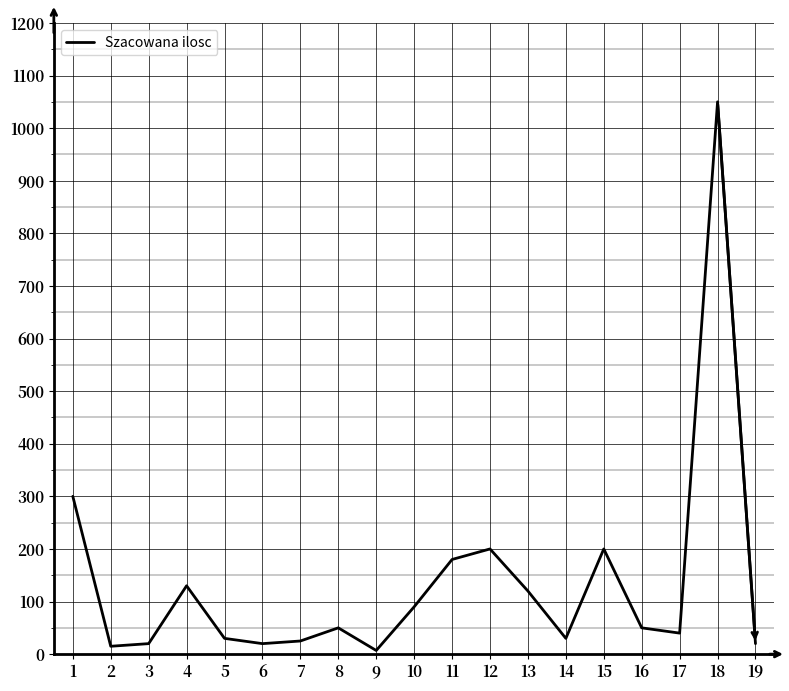

Reading left to right, extract all data points from this chart.

1=300	2=15	3=20	4=130	5=30	6=20	7=25	8=50	9=7	10=90	11=180	12=200	13=120	14=30	15=200	16=50	17=40	18=1050	19=20